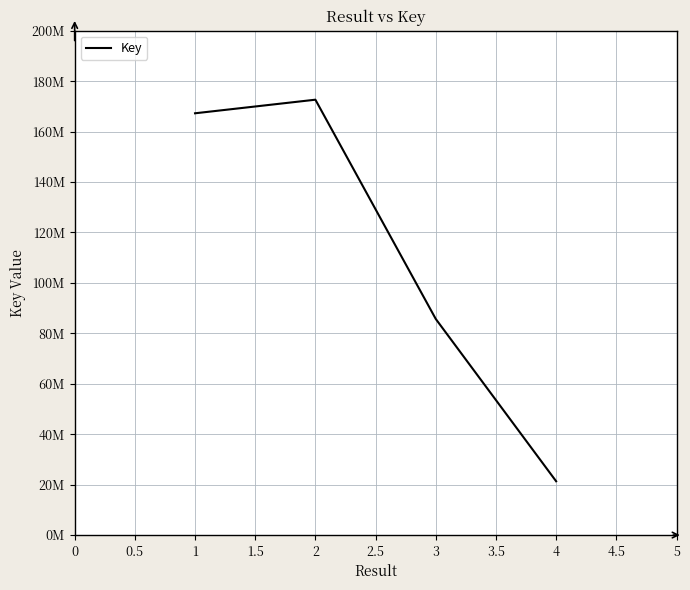

What is the minimum value shown in the chart?

21331796